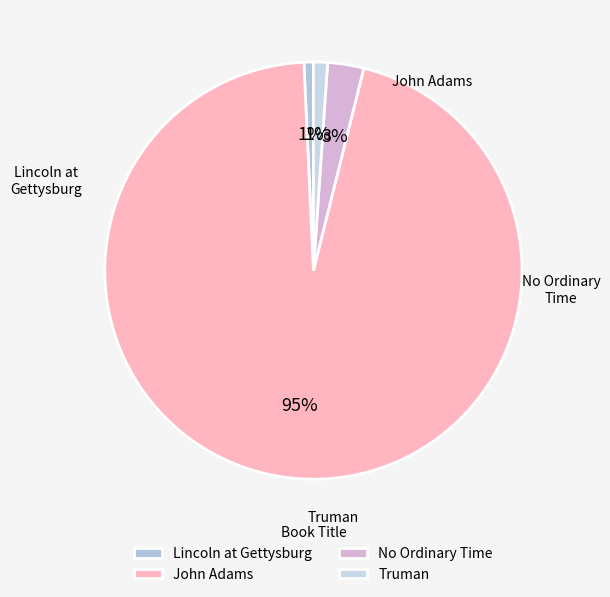

Does Truman account for over 50% of the chart?

No